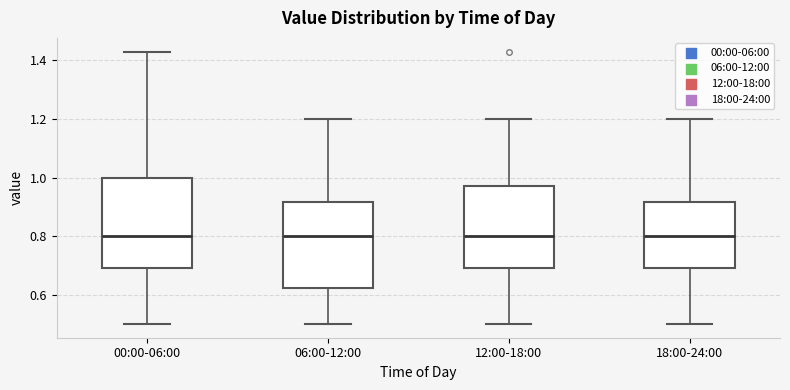

Reading left to right, transcribe this box plot: for each box, give where its median line is, the range the box spans, and where its two whiskers end, as read against the y-axis. The values are not printed on the chart, so give them approximately, as read against the axis.

00:00-06:00: median 0.80, box 0.70 to 1.00, whiskers 0.50 to 1.44
06:00-12:00: median 0.80, box 0.62 to 0.92, whiskers 0.50 to 1.20
12:00-18:00: median 0.80, box 0.70 to 0.98, whiskers 0.50 to 1.20
18:00-24:00: median 0.80, box 0.70 to 0.92, whiskers 0.50 to 1.20